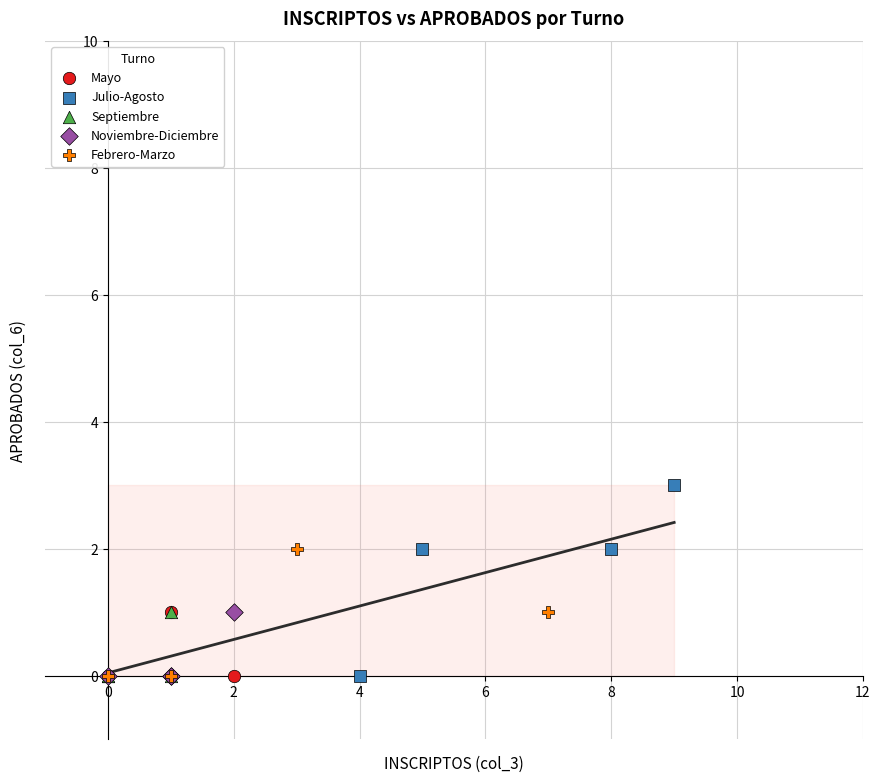

Which series has the widest spread of Y values?

Julio-Agosto